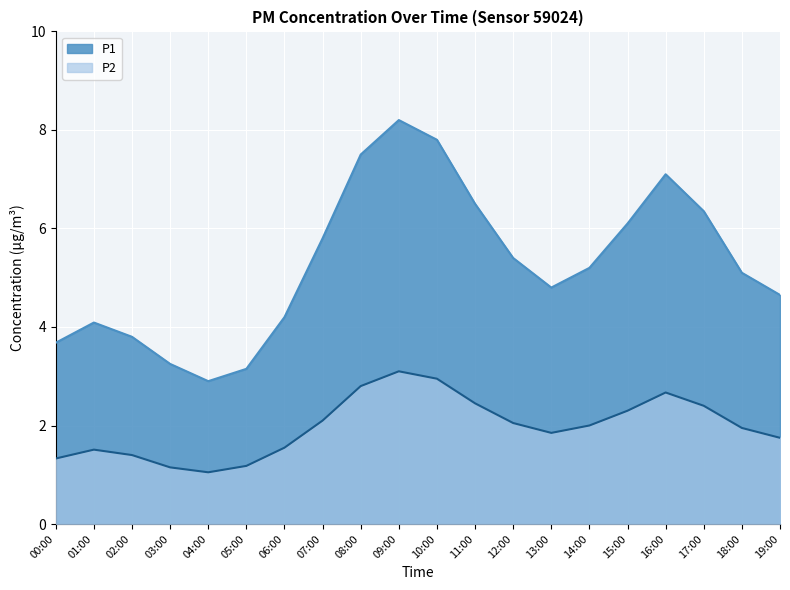

The P2 series shows 4.1 at 09:00. True or false?

False